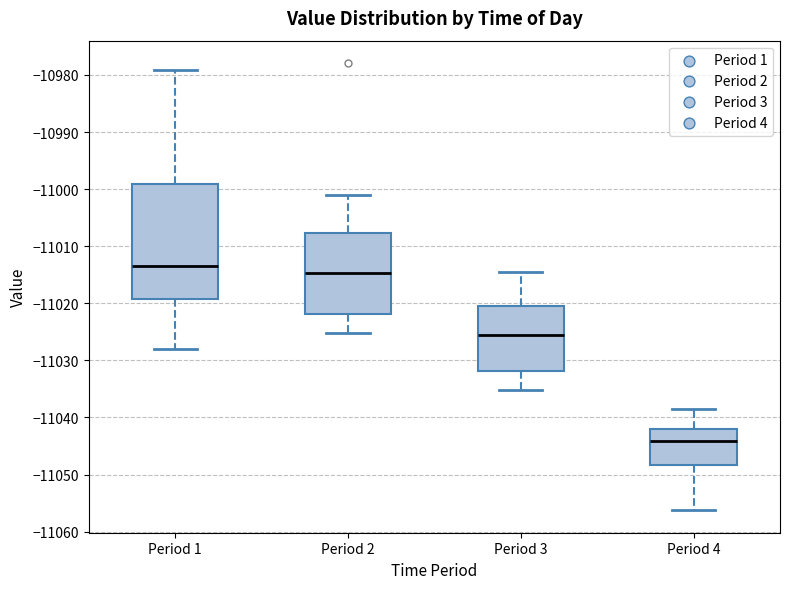

Comparing the boxes themselves (not the whiskers), which one is the tallest?

Period 1